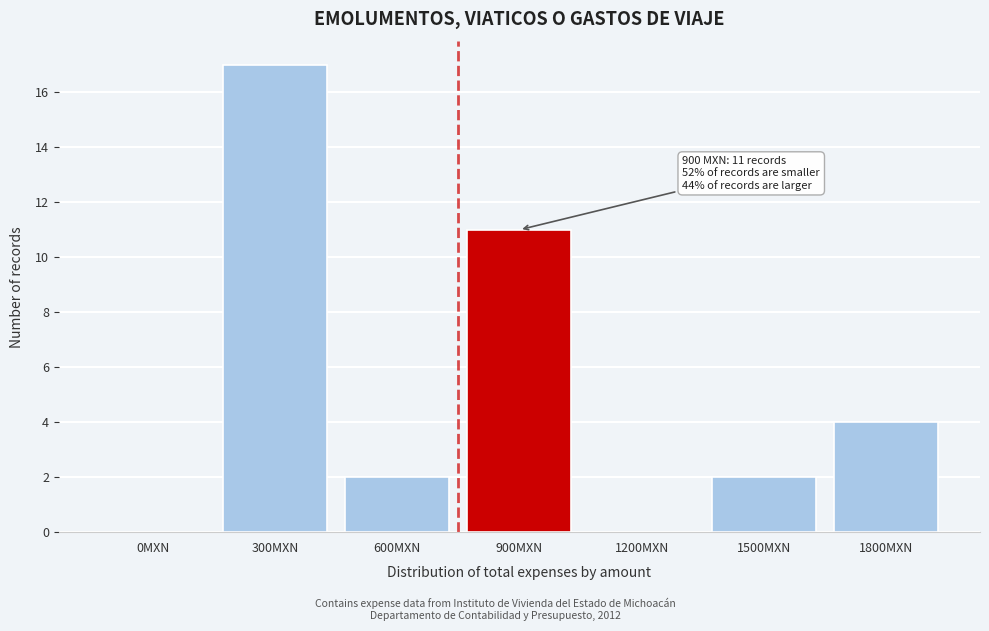

Reading right to left, what are all the values shown in this chart?

1800MXN=4	1500MXN=2	1200MXN=0	900MXN=11	600MXN=2	300MXN=17	0MXN=0